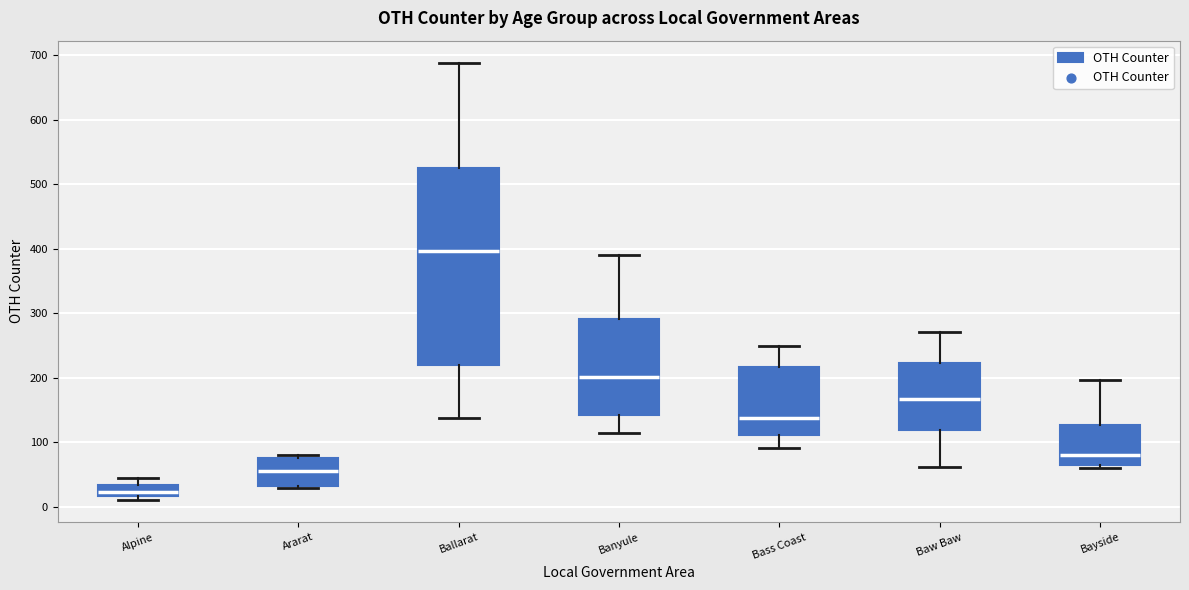

Which box is the tallest, from its lower edge to its upper edge?

Ballarat